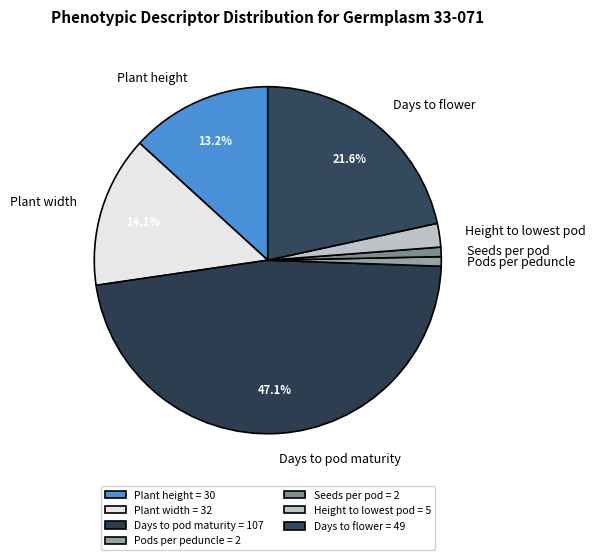

To the nearest percent, what is the average slice percentage?

14%